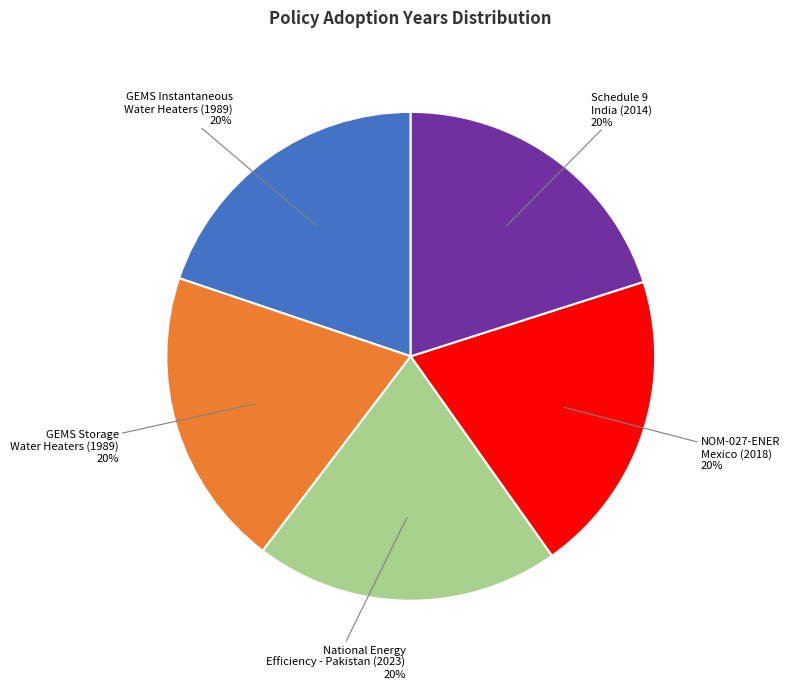

How many segments does this pie chart have?

5